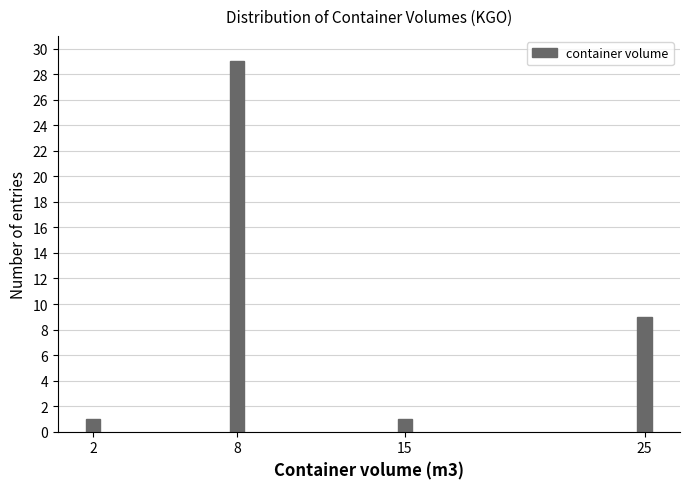

Reading left to right, what are all the values shown in this chart?

2=1	8=29	15=1	25=9